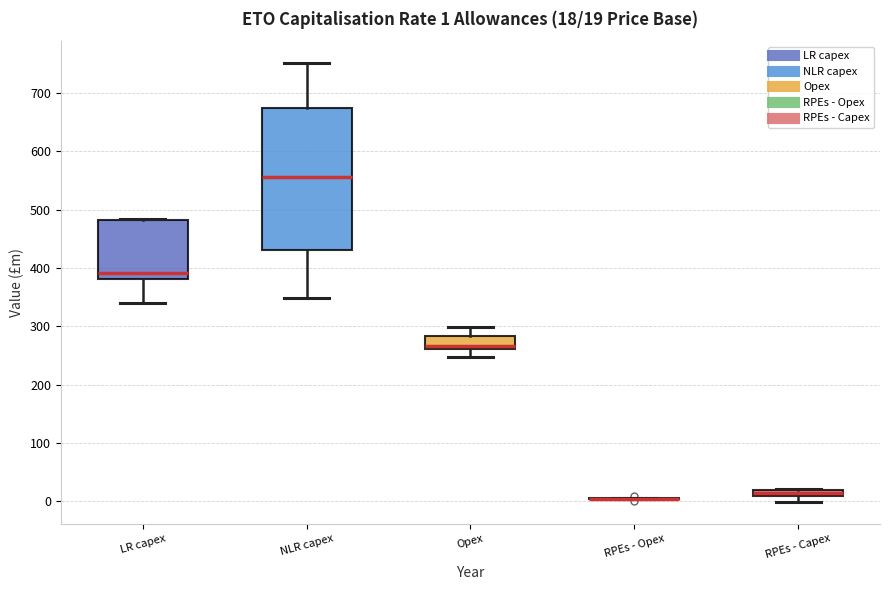

Which box is the tallest, from its lower edge to its upper edge?

NLR capex